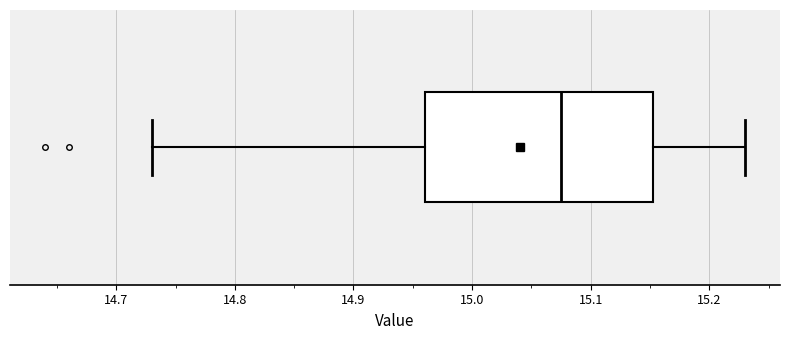

Read this box plot against the x-axis: the position of the median line, the range covered by the box, and the ends of both whiskers. The values are not printed on the chart, so give them approximately, as read against the axis.

median 15.08, box 14.96 to 15.15, whiskers 14.73 to 15.23